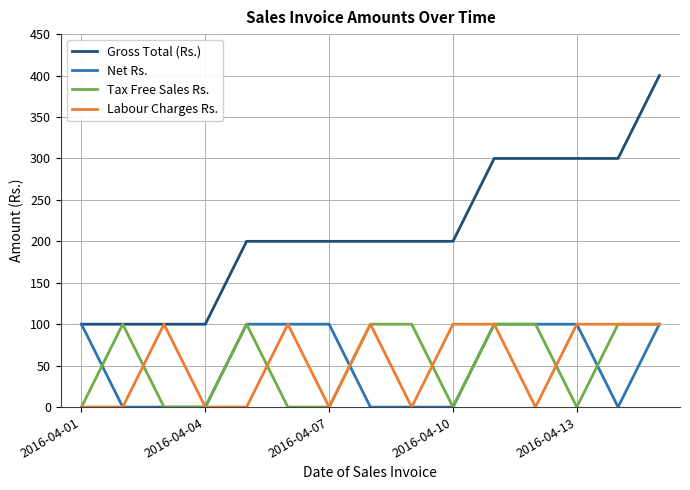

Which series has the widest spread of values?

Gross Total (Rs.)